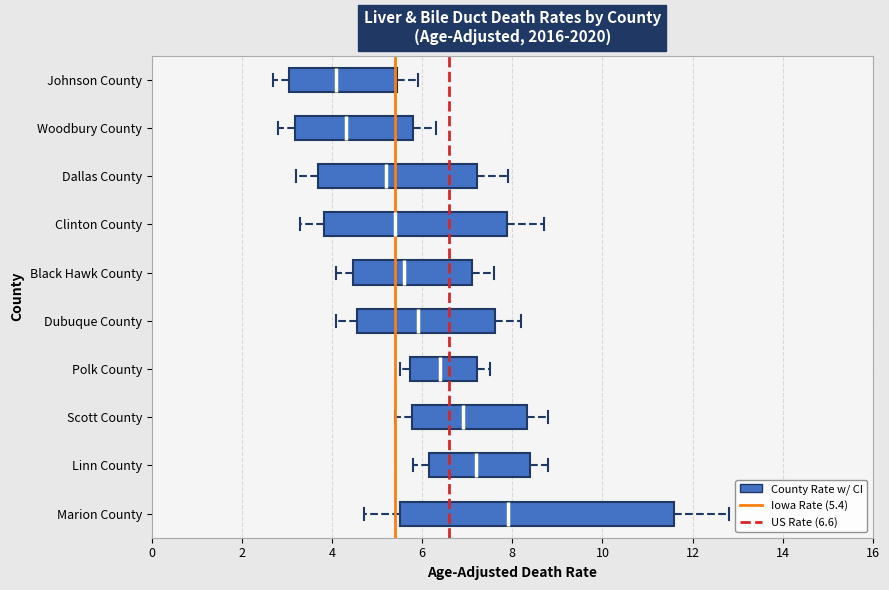

Comparing the boxes themselves (not the whiskers), which one is the widest?

Marion County